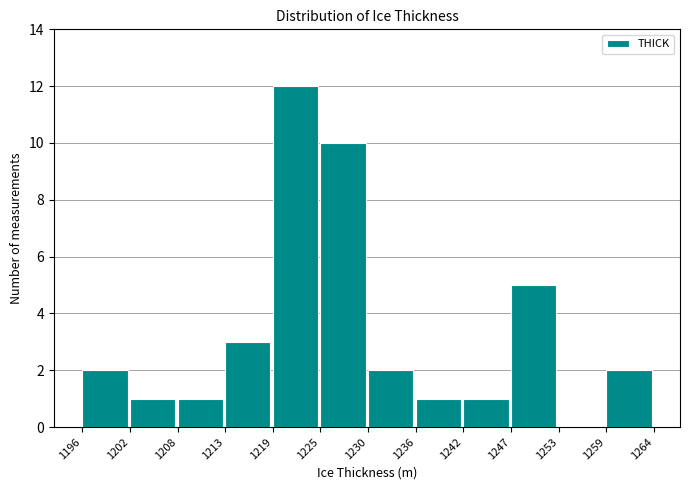

Over which range of the x-axis is the bar tallest?

1219 to 1225